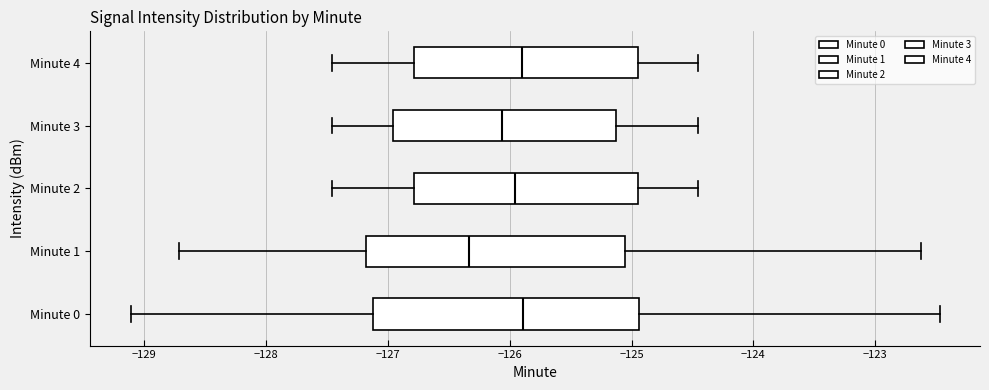

Reading bottom to top, transcribe this box plot: for each box, give where its median line is, the range the box spans, and where its two whiskers end, as read against the x-axis. The values are not printed on the chart, so give them approximately, as read against the axis.

Minute 0: median -125.9, box -127.1 to -124.9, whiskers -129.1 to -122.5
Minute 1: median -126.3, box -127.2 to -125.0, whiskers -128.7 to -122.6
Minute 2: median -126.0, box -126.8 to -124.9, whiskers -127.5 to -124.5
Minute 3: median -126.1, box -127.0 to -125.1, whiskers -127.5 to -124.5
Minute 4: median -125.9, box -126.8 to -124.9, whiskers -127.5 to -124.5